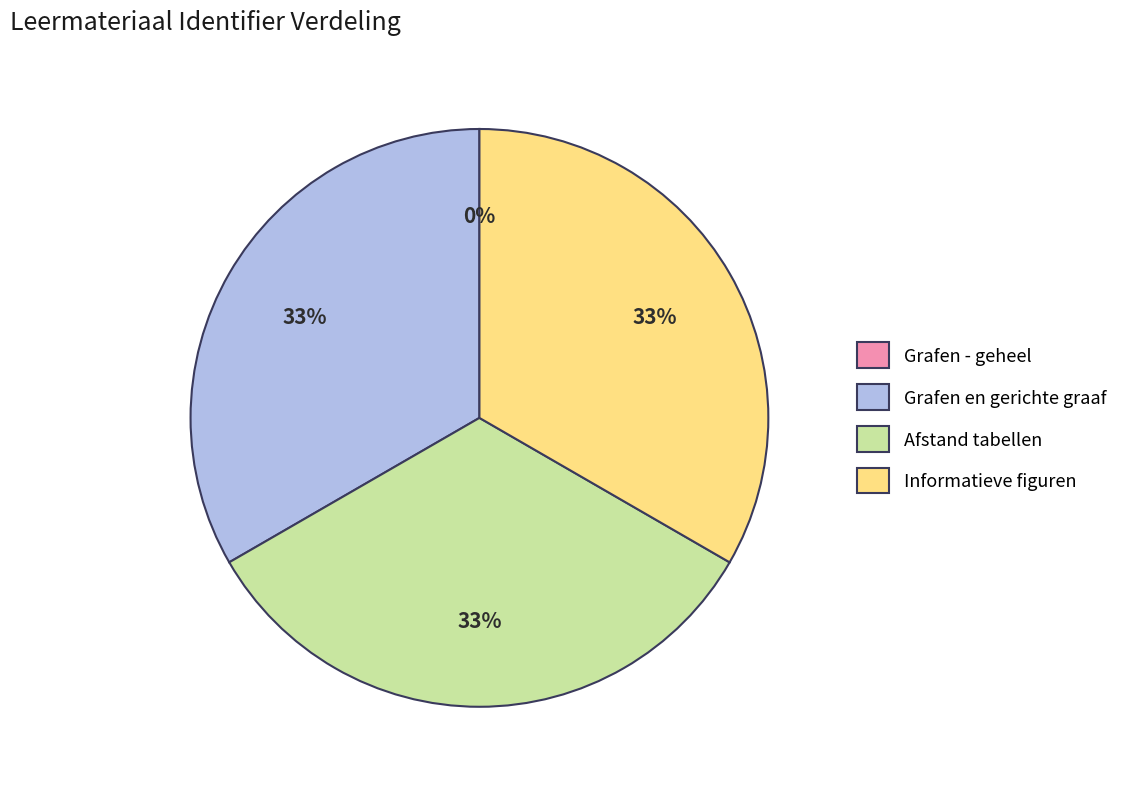

True or false: Grafen en gerichte graaf accounts for 33% of the total.

True